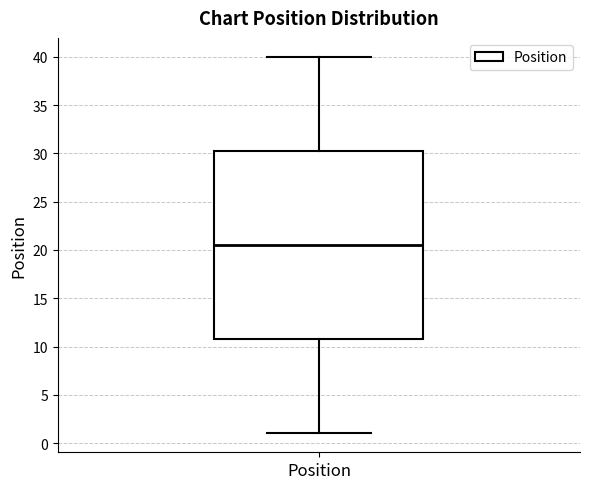

Transcribe this box plot: give where the median line is, the range the box spans, and where the two whiskers end, as read against the y-axis. The values are not printed on the chart, so give them approximately, as read against the axis.

median 20.5, box 11.0 to 30.5, whiskers 1.0 to 40.0